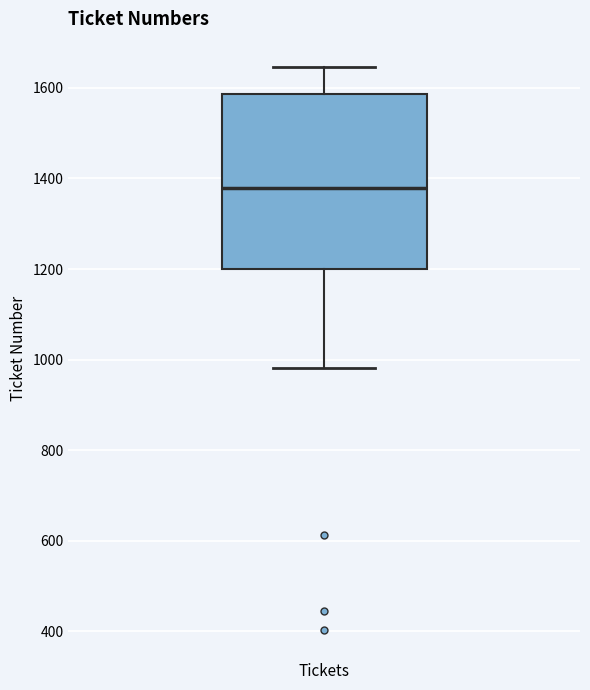

Transcribe this box plot: give where the median line is, the range the box spans, and where the two whiskers end, as read against the y-axis. The values are not printed on the chart, so give them approximately, as read against the axis.

median 1380, box 1200 to 1580, whiskers 980 to 1640